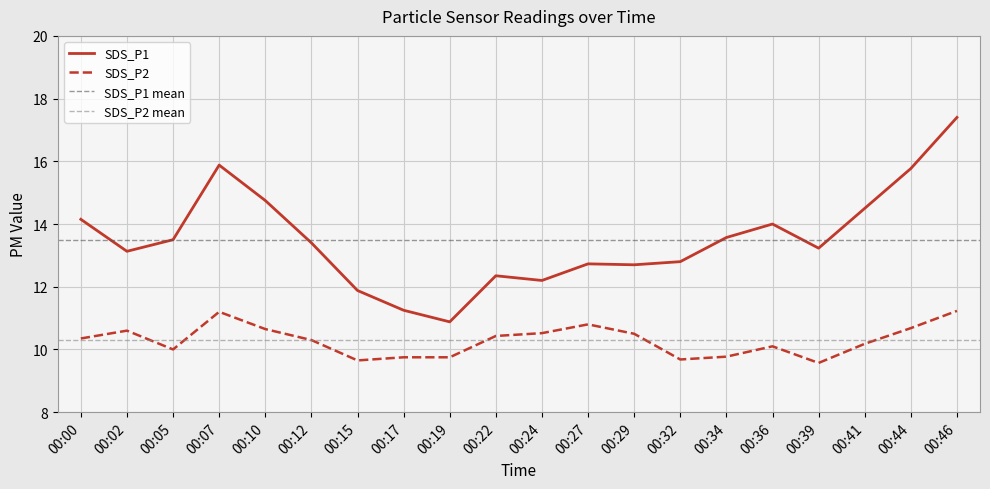

The SDS_P1 series shows 13.2 at 00:39. True or false?

True